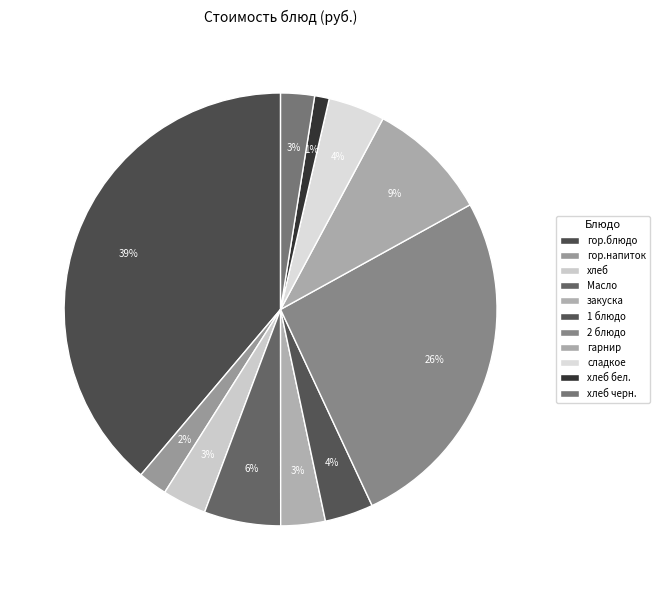

Does гор.напиток account for over 50% of the chart?

No